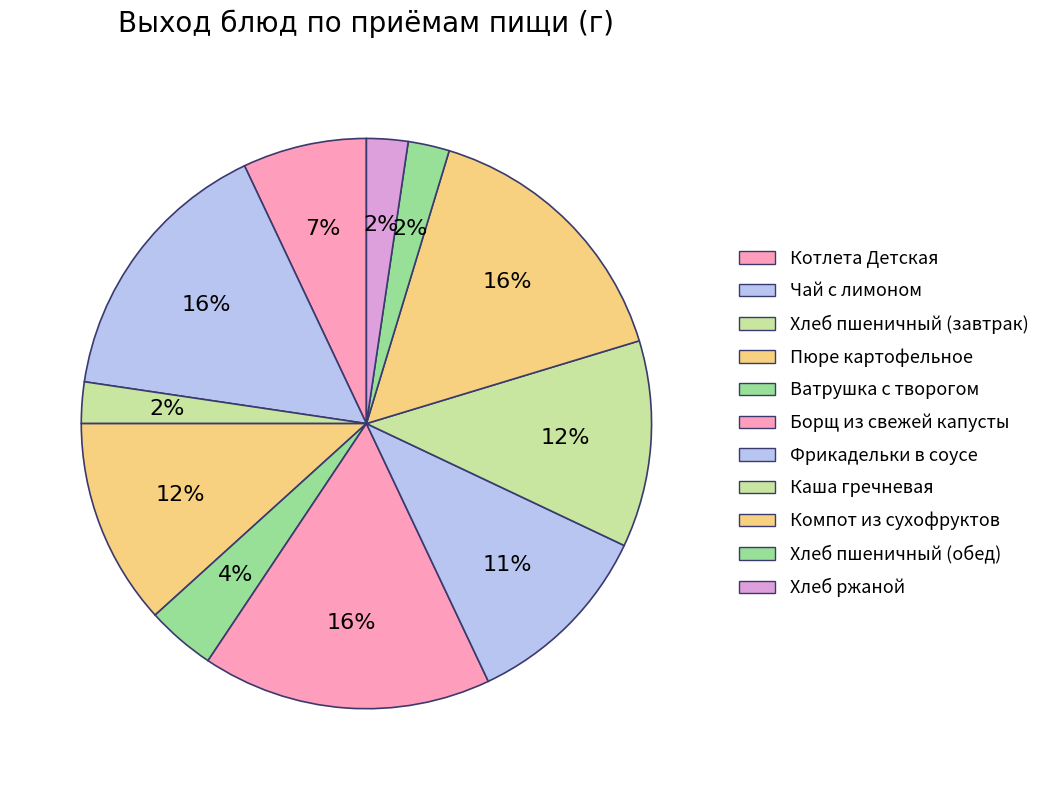

To the nearest percent, what is the difference between the largest and smallest slice percentages?

14%